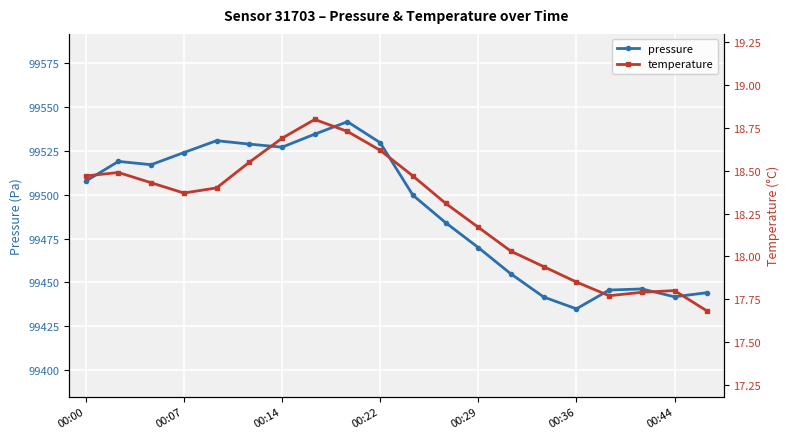

How many values in the temperature series exceed 18?

14